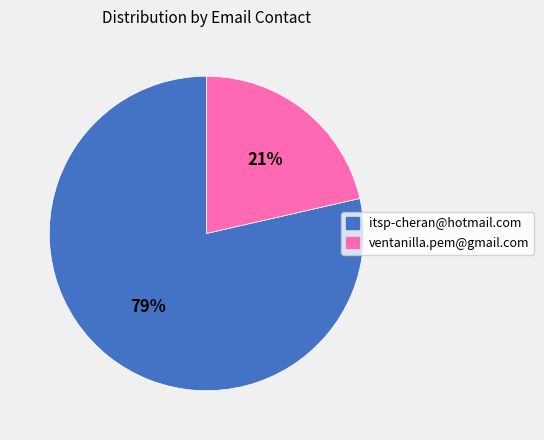

What percentage is the itsp-cheran@hotmail.com slice, to the nearest percent?

79%